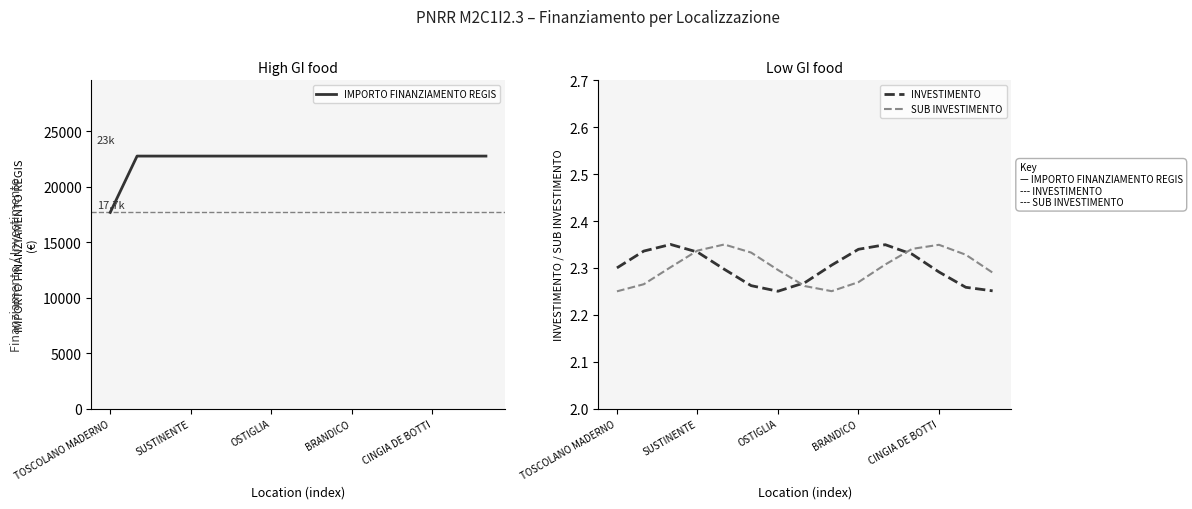

Is it true that INVESTIMENTO equals 1.2 at TOSCOLANO MADERNO?

False